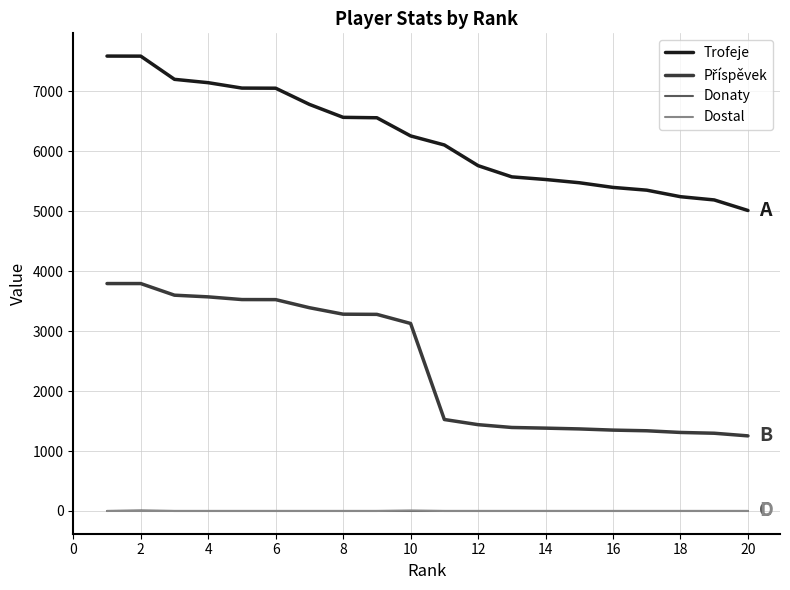

Which series has the largest total across all categories?

Trofeje